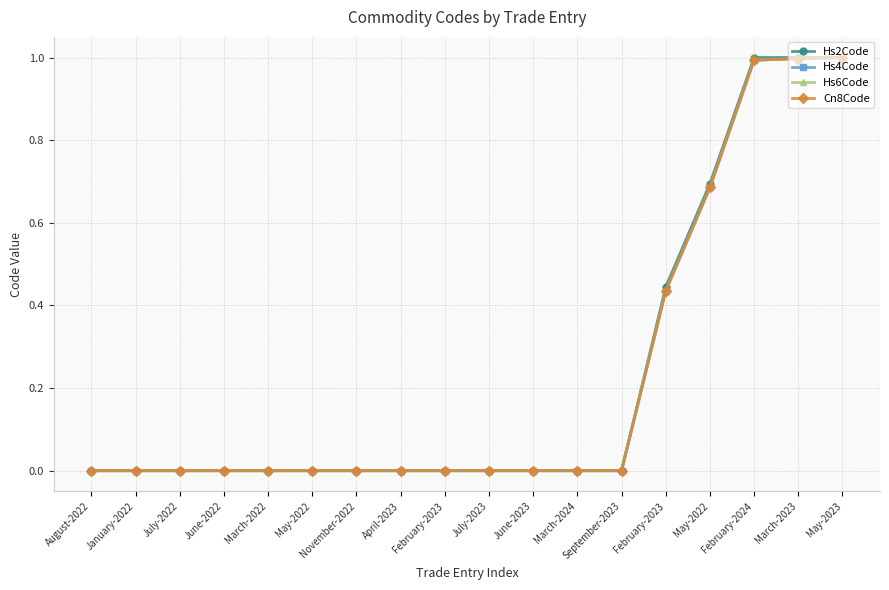

Which label corresponds to the smallest value in the chart?

August-2022